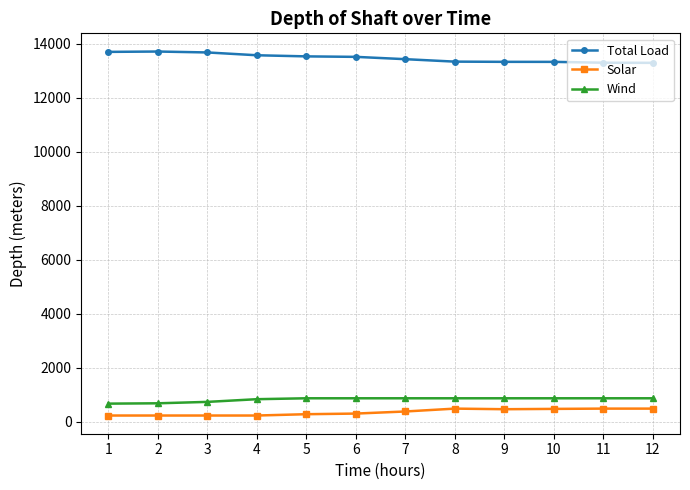

What is the difference between the highest and lowest values at 3?

13439.9